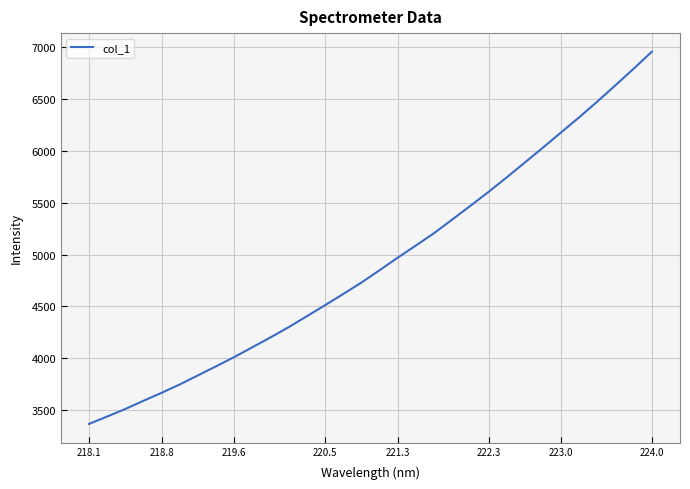

What is the difference between the maximum and minimum values?

3591.9